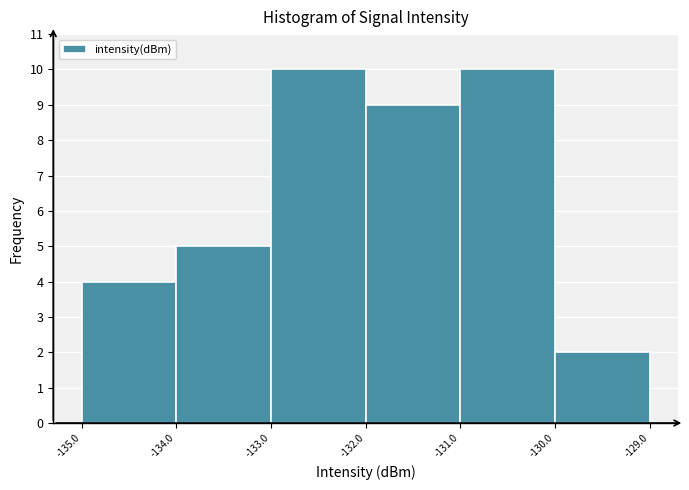

Reading left to right, list every bar in this chart as the range it spans on the x-axis followed by its height. The values are not printed on the chart, so give them approximately, as read against the axis.

-135.0 to -134.0: 4
-134.0 to -133.0: 5
-133.0 to -132.0: 10
-132.0 to -131.0: 9
-131.0 to -130.0: 10
-130.0 to -129.0: 2